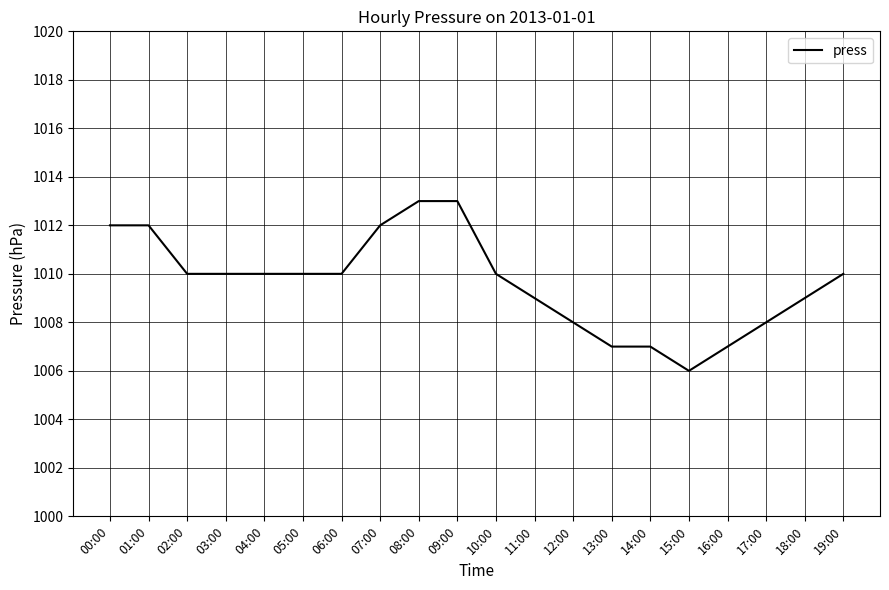

True or false: the data shows 1540 at 11:00.

False